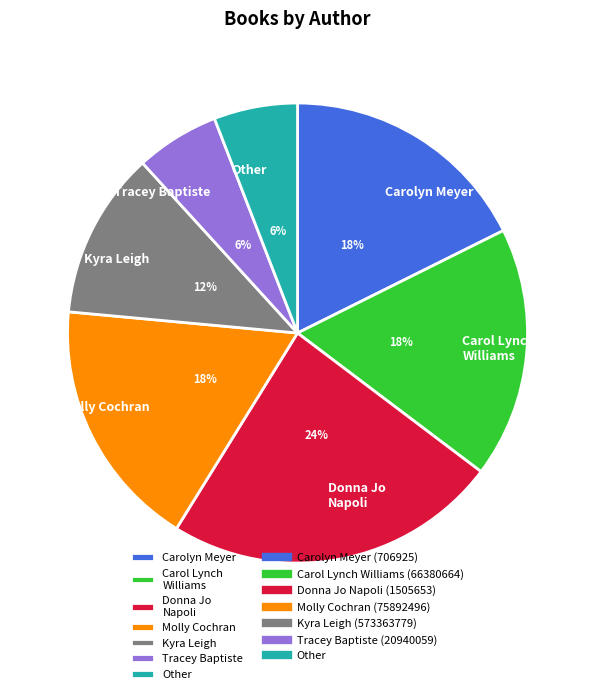

To the nearest percent, what percentage of the pie is Kyra Leigh?

12%